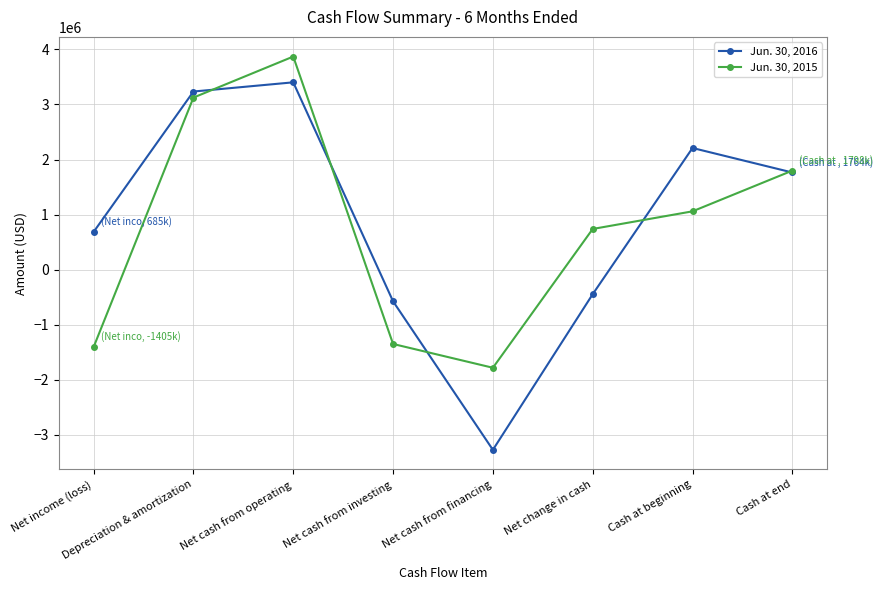

Rank the categories by Jun. 30, 2016 value from highest to lowest.

Net cash from operating, Depreciation & amortization, Cash at beginning, Cash at end, Net income (loss), Net change in cash, Net cash from investing, Net cash from financing